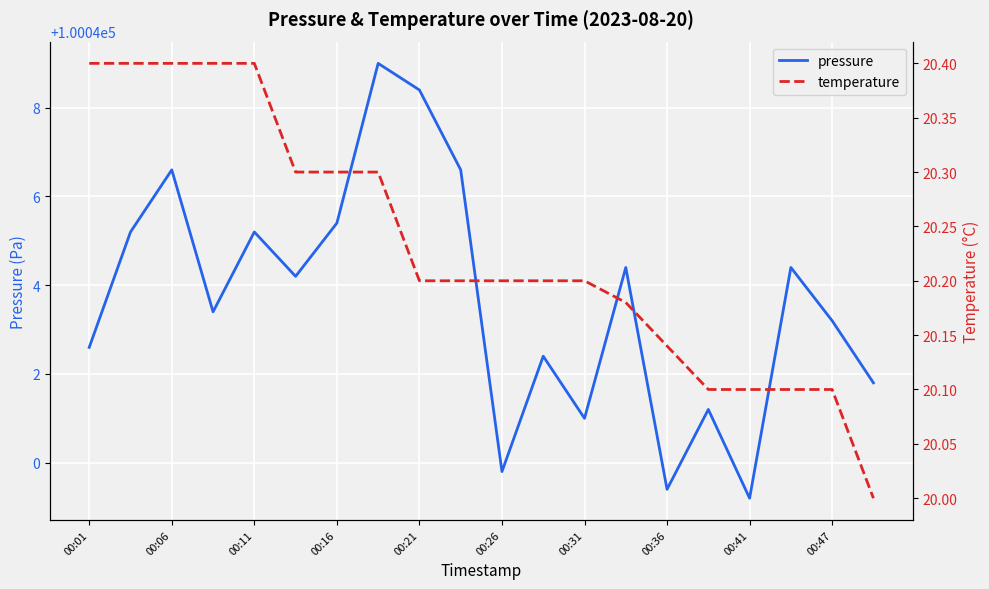

What is the sum of the pressure values at 15 and 17?

200085.6